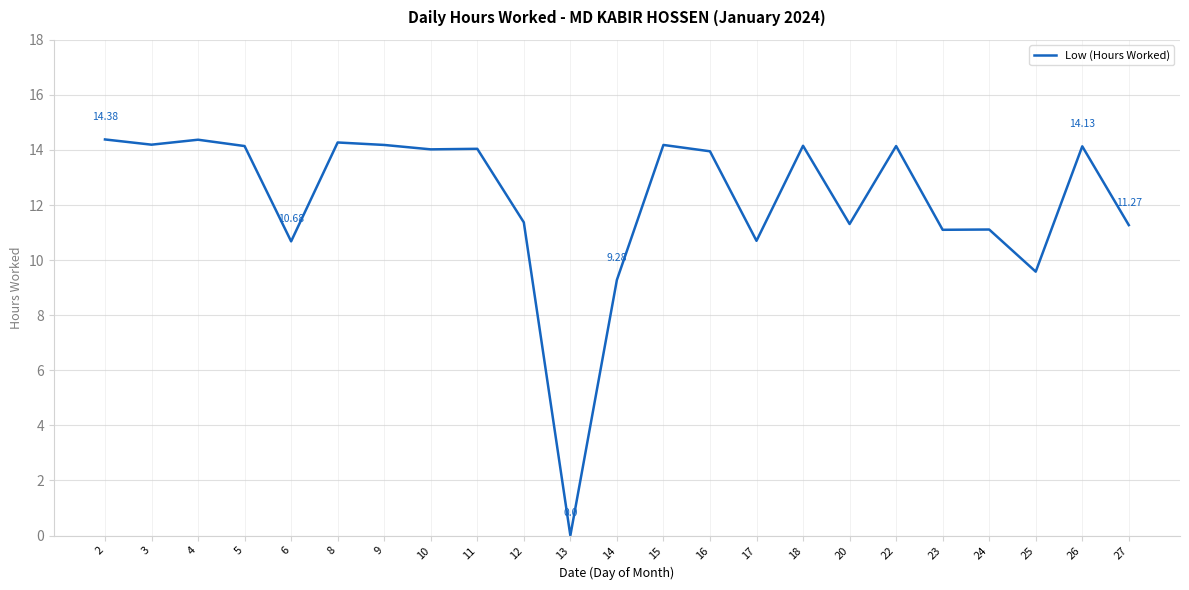

What is the sum of the values at 16 and 24?

25.1